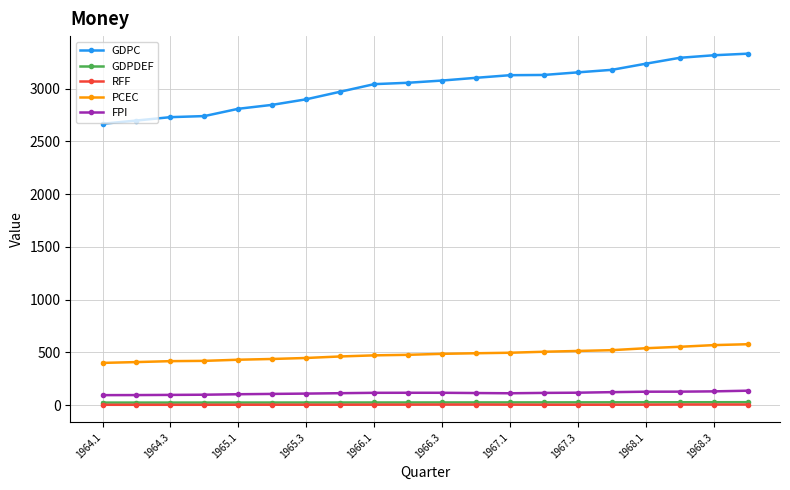

What is the value of the PCEC point at the 4th from the left?

419.8